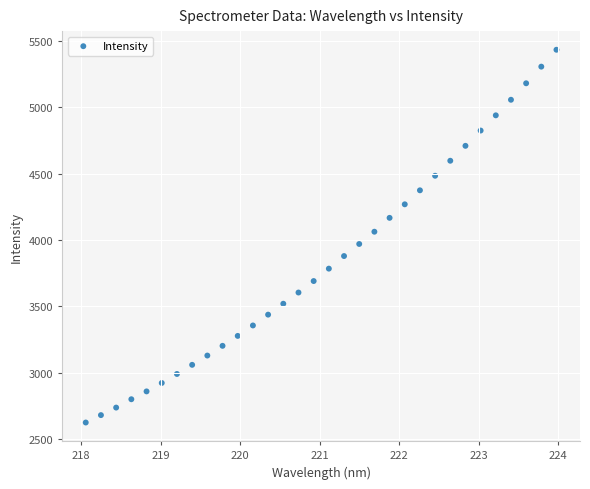

What is the range of Y values (max minus min)?

2808.4